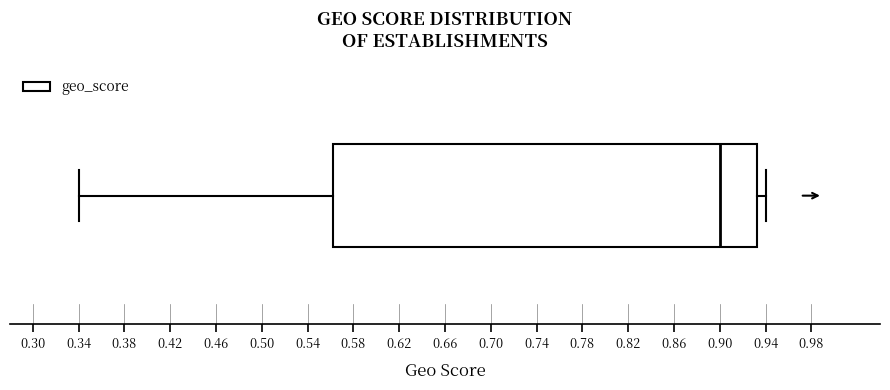

Where does the right whisker of the box end on the x-axis? The values are not printed on the chart, so give them approximately, as read against the axis.

0.940